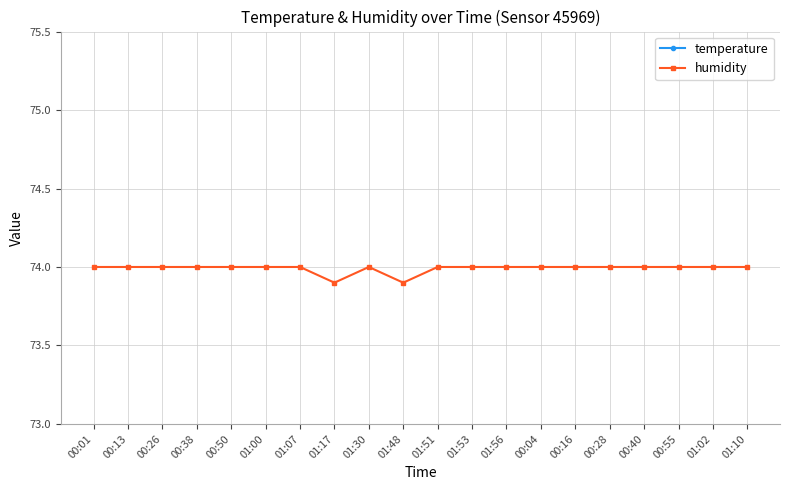

At which category does the chart reach its minimum across all series?

01:48